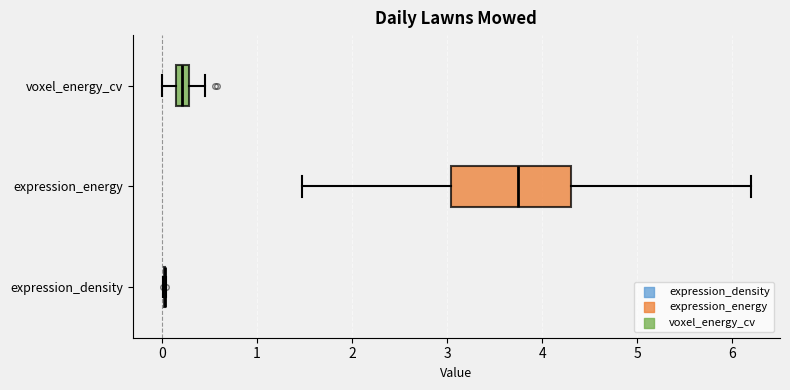

Where does the right whisker of the box for expression_energy end on the x-axis? The values are not printed on the chart, so give them approximately, as read against the axis.

6.2